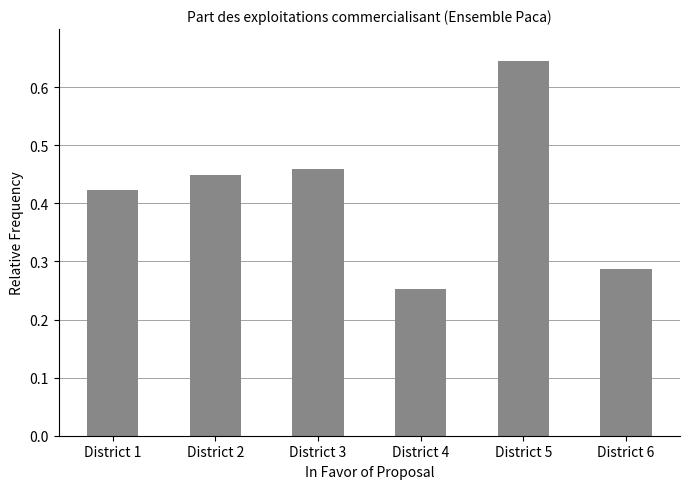

At which category does the chart reach its peak across all series?

District 5